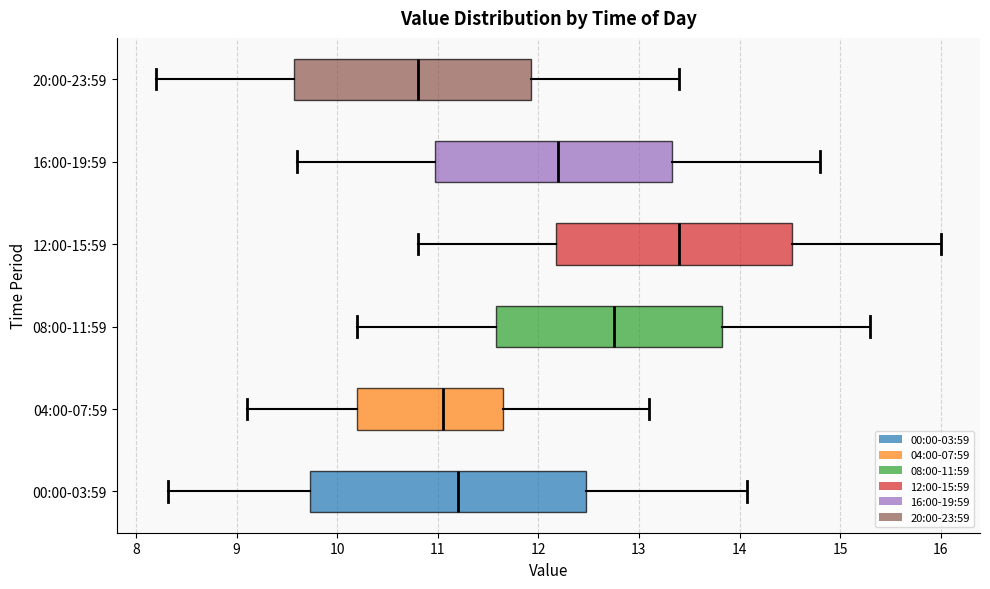

Comparing the boxes themselves (not the whiskers), which one is the widest?

00:00-03:59